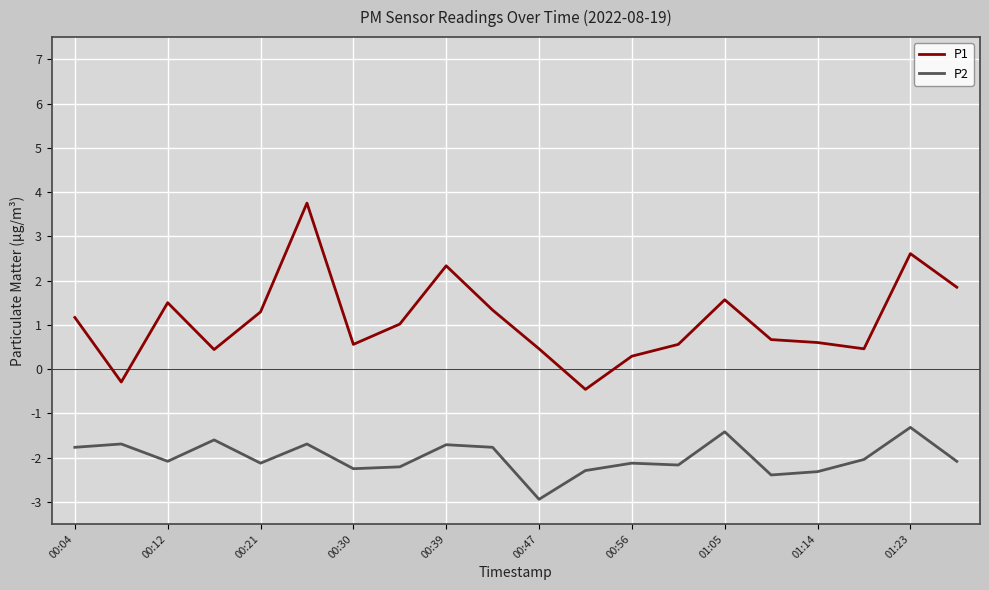

What is the difference between the maximum and minimum values in the P1 series?

4.2